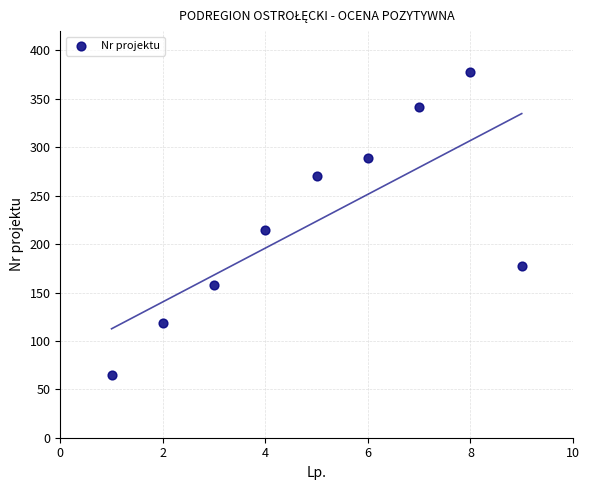

What Y value in the scatter plot is closest to 221?

215